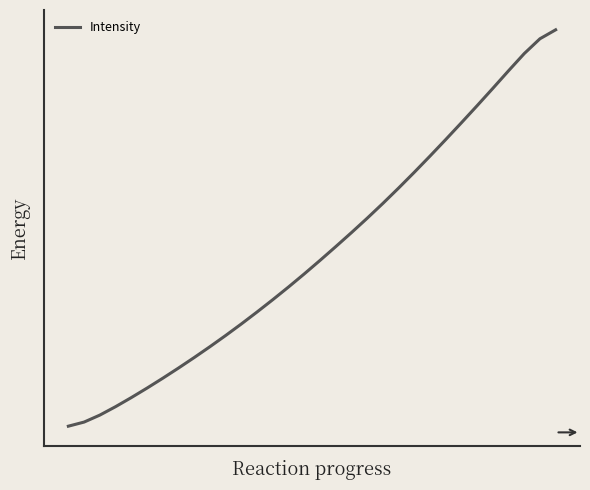

Does the chart have visible grid lines?

No